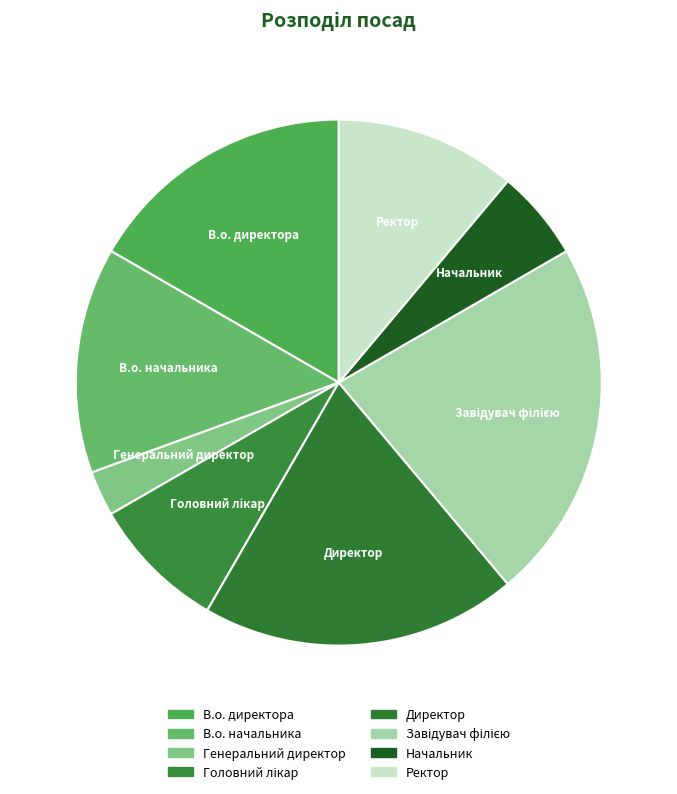

The Генеральний директор slice represents 13% of the pie. True or false?

False